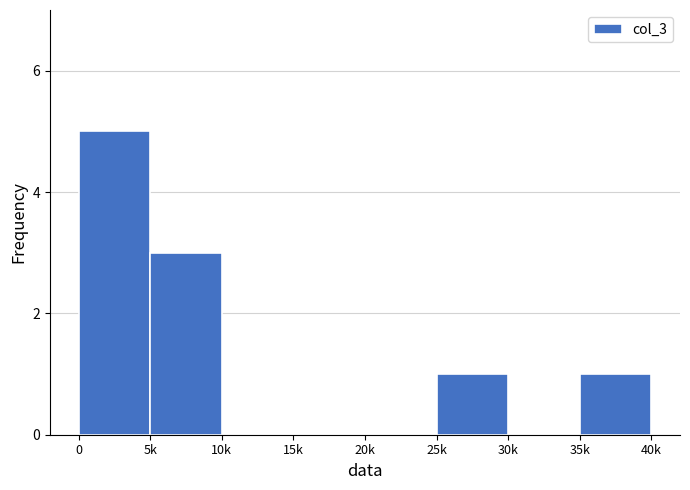

Reading right to left, transcribe all the data shown in this chart.

35k=1	30k=0	25k=1	20k=0	15k=0	10k=0	5k=3	0=5